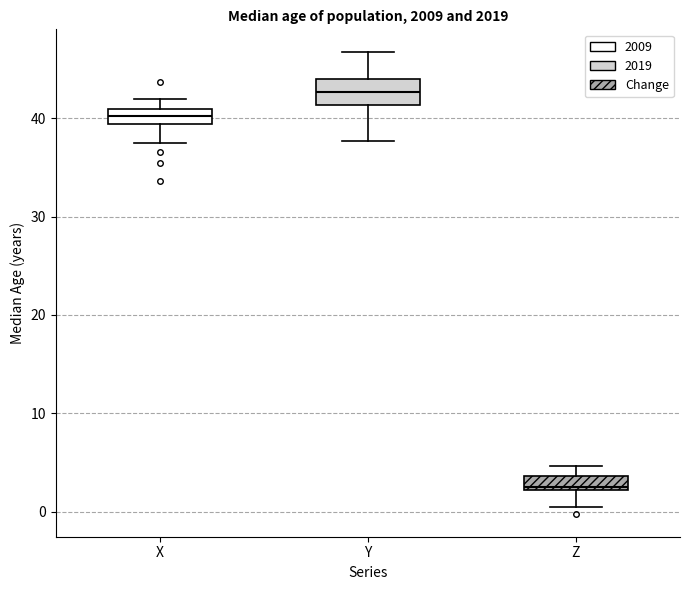

Where is the lower edge of the box for Z on the y-axis? The values are not printed on the chart, so give them approximately, as read against the axis.

2